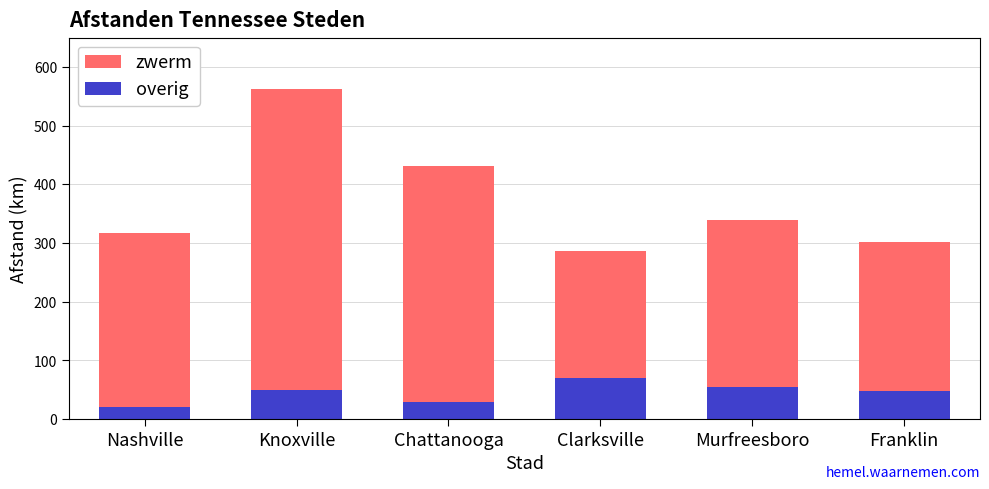

The overig series shows 71 at Clarksville. True or false?

True